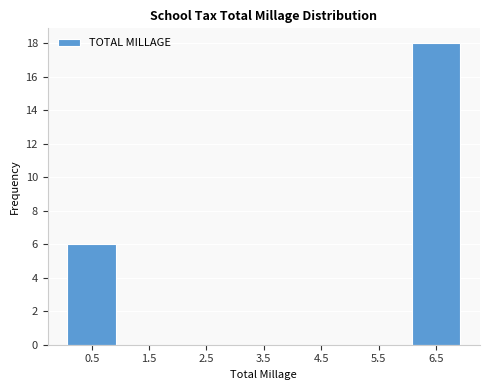

Over which range of the x-axis is the bar tallest?

6 to 7